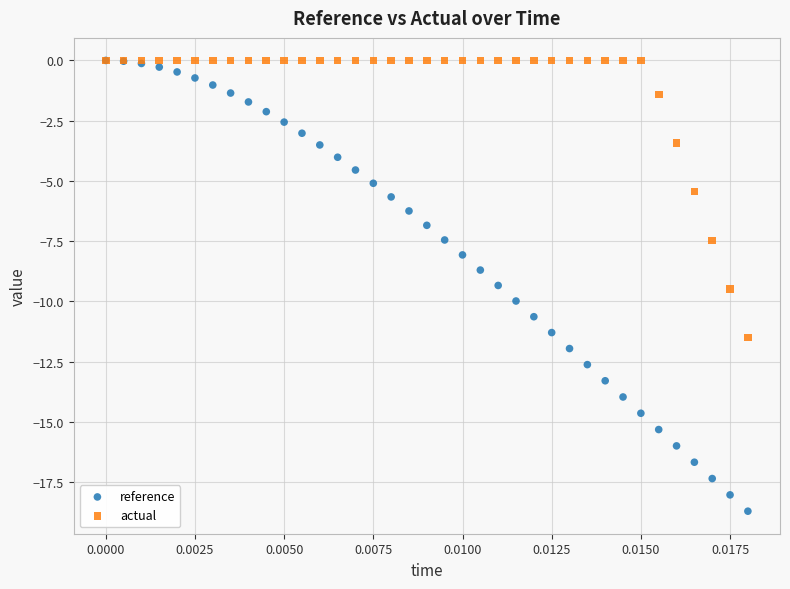

What are all the series names shown in the legend?

reference, actual